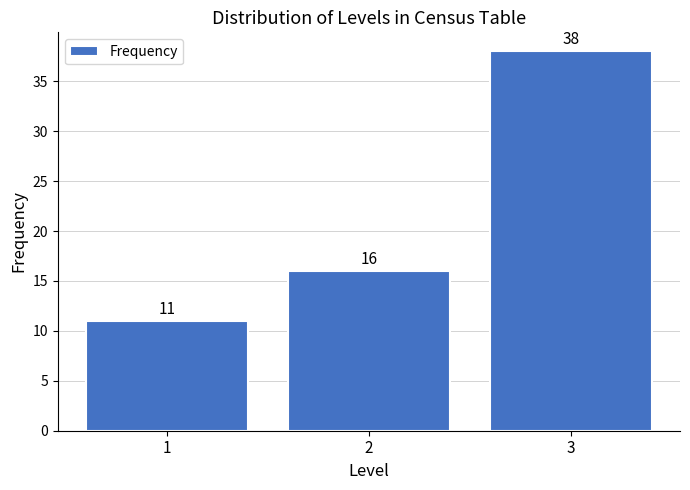

Reading left to right, transcribe all the data shown in this chart.

11	16	38